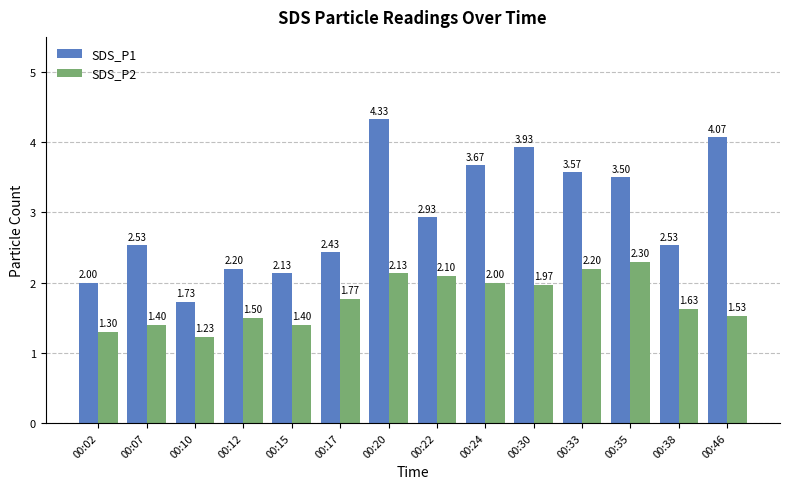

List the series in order of their peak value, lowest first.

SDS_P2, SDS_P1